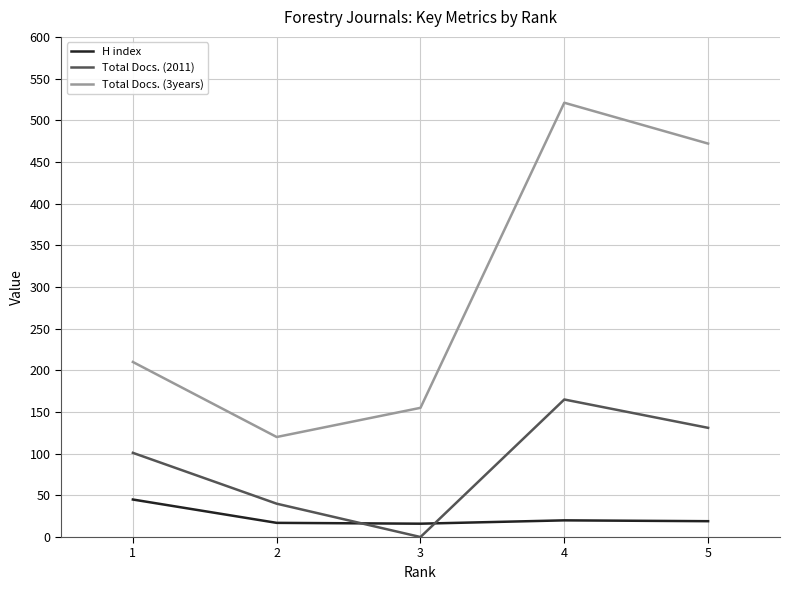

Which series has the widest spread of values?

Total Docs. (3years)